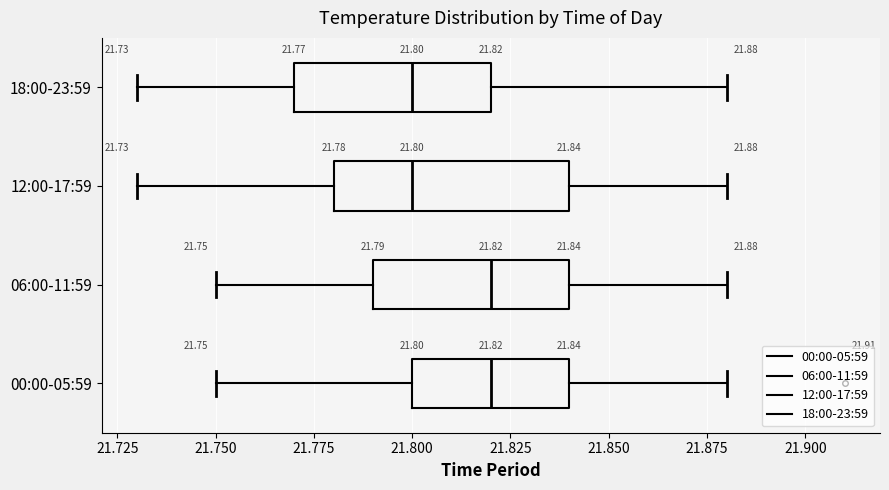

Comparing the boxes themselves (not the whiskers), which one is the widest?

12:00-17:59